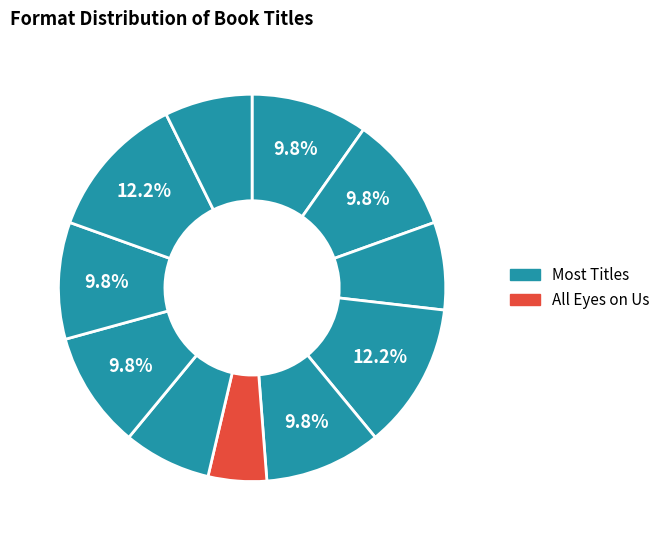

To the nearest percent, what is the difference between the largest and smallest slice percentages?

7%